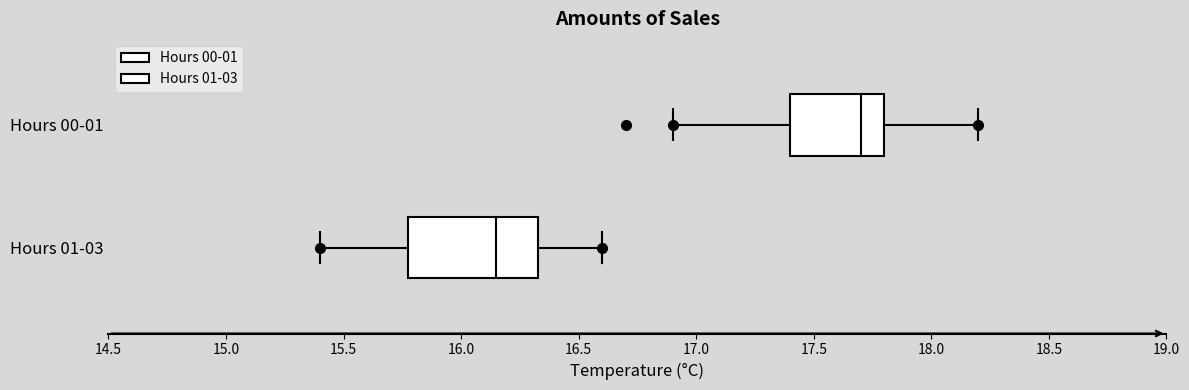

Reading bottom to top, transcribe this box plot: for each box, give where its median line is, the range the box spans, and where its two whiskers end, as read against the x-axis. The values are not printed on the chart, so give them approximately, as read against the axis.

Hours 01-03: median 16.15, box 15.80 to 16.35, whiskers 15.40 to 16.60
Hours 00-01: median 17.70, box 17.40 to 17.80, whiskers 16.90 to 18.20